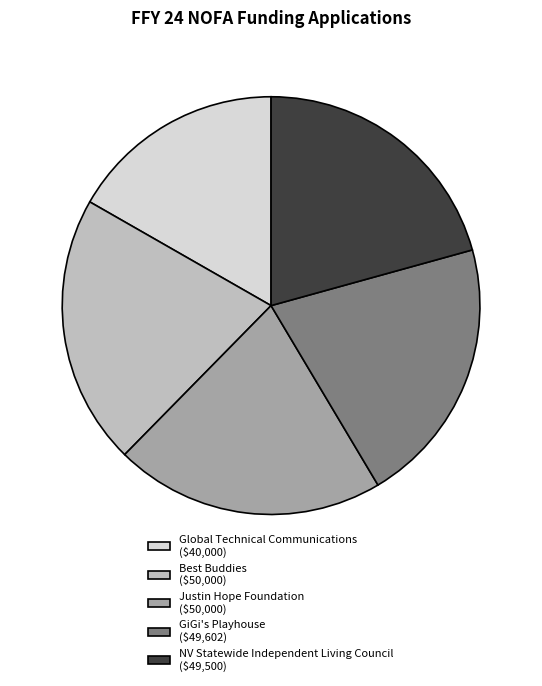

Is it true that GiGi's Playhouse ($49,602) is 16% of the pie?

False